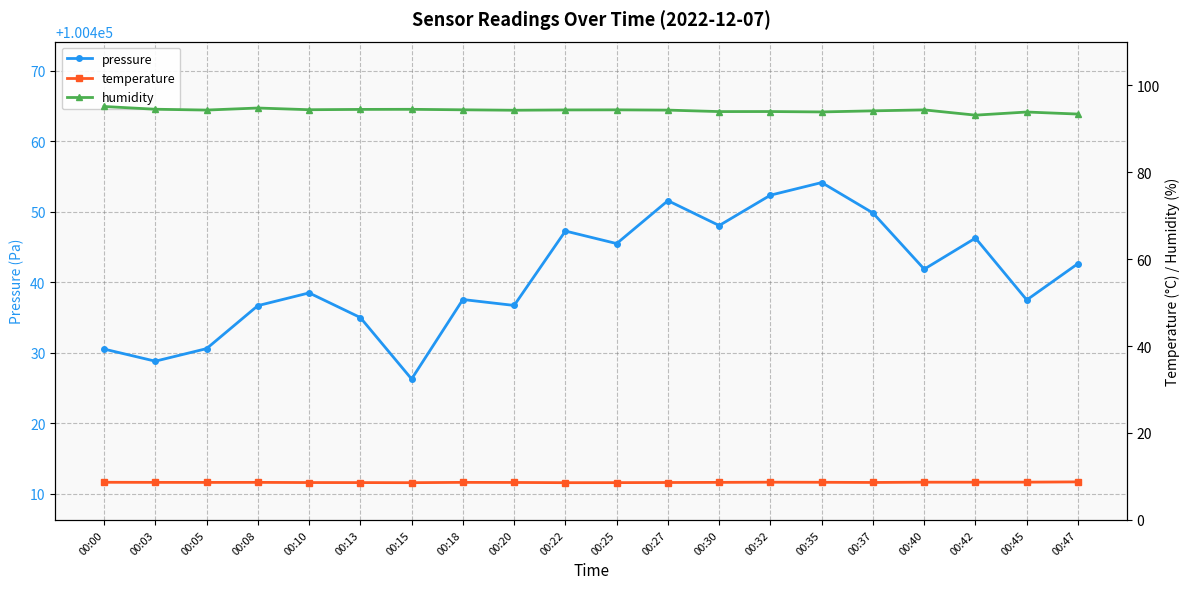

The temperature series shows 5.3 at 00:40. True or false?

False